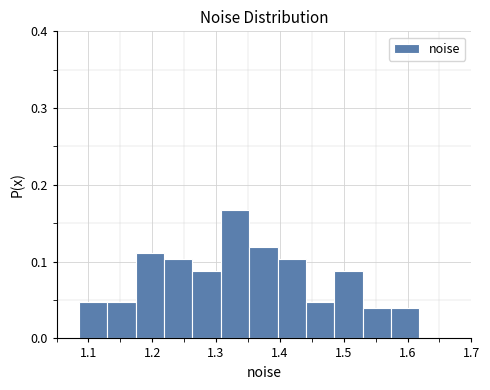

Reading left to right, transcribe this chart: for each bar, give the range it covers on the x-axis and its height. Neither the bar edges nor the heights are printed on the chart, so give them approximately, as read against the axes.

1.09 to 1.13: 0.05
1.13 to 1.17: 0.05
1.17 to 1.22: 0.11
1.22 to 1.26: 0.10
1.26 to 1.31: 0.09
1.31 to 1.35: 0.17
1.35 to 1.40: 0.12
1.40 to 1.44: 0.10
1.44 to 1.49: 0.05
1.49 to 1.53: 0.09
1.53 to 1.57: 0.04
1.57 to 1.62: 0.04